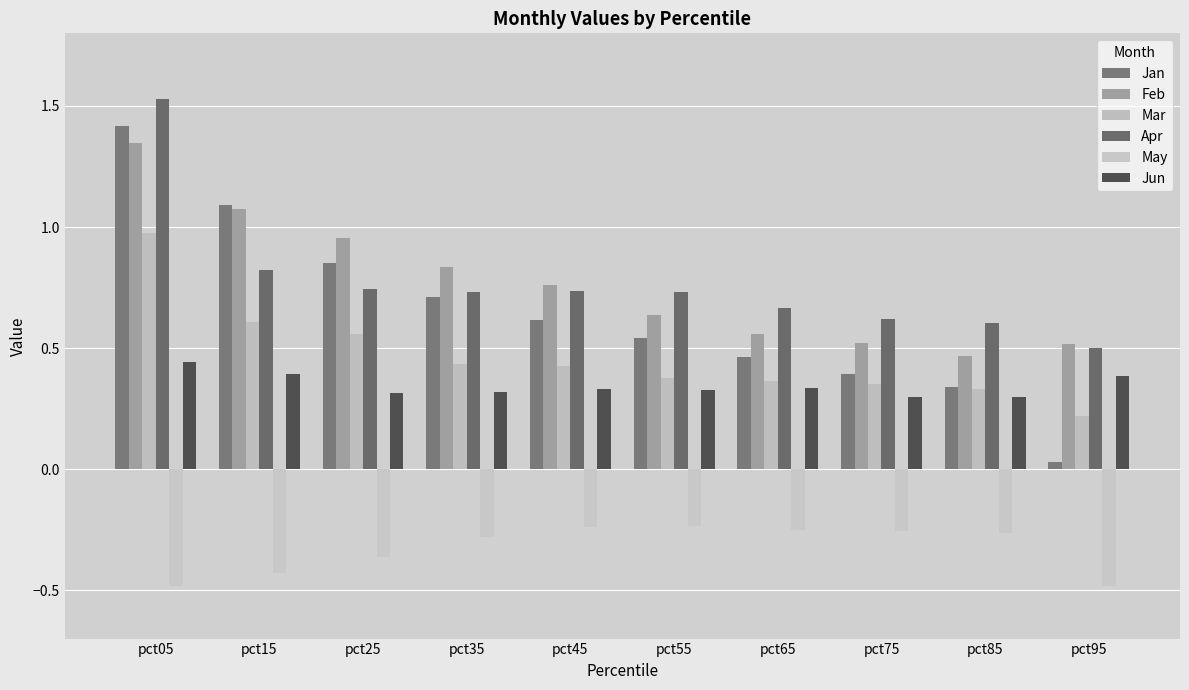

Reading left to right, list all the values displayed in this chart.

Jan: pct05=1.4	pct15=1.1	pct25=0.9	pct35=0.7	pct45=0.6	pct55=0.5	pct65=0.5	pct75=0.4	pct85=0.3	pct95=0.0
Feb: pct05=1.3	pct15=1.1	pct25=1.0	pct35=0.8	pct45=0.8	pct55=0.6	pct65=0.6	pct75=0.5	pct85=0.5	pct95=0.5
Mar: pct05=1.0	pct15=0.6	pct25=0.6	pct35=0.4	pct45=0.4	pct55=0.4	pct65=0.4	pct75=0.4	pct85=0.3	pct95=0.2
Apr: pct05=1.5	pct15=0.8	pct25=0.7	pct35=0.7	pct45=0.7	pct55=0.7	pct65=0.7	pct75=0.6	pct85=0.6	pct95=0.5
May: pct05=-0.5	pct15=-0.4	pct25=-0.4	pct35=-0.3	pct45=-0.2	pct55=-0.2	pct65=-0.3	pct75=-0.3	pct85=-0.3	pct95=-0.5
Jun: pct05=0.4	pct15=0.4	pct25=0.3	pct35=0.3	pct45=0.3	pct55=0.3	pct65=0.3	pct75=0.3	pct85=0.3	pct95=0.4